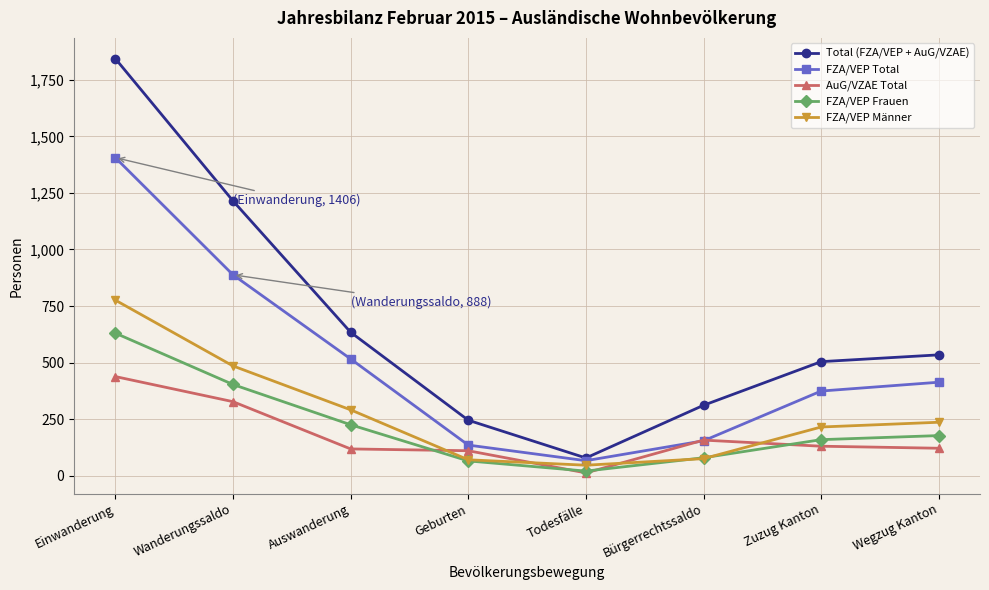

Read the FZA/VEP Total value at Todesfälle, to the nearest 10.

70